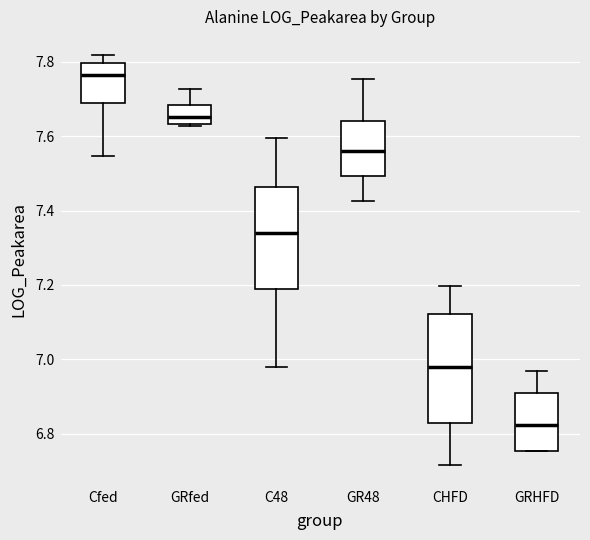

Where does the upper whisker of the box for CHFD end on the y-axis? The values are not printed on the chart, so give them approximately, as read against the axis.

7.20